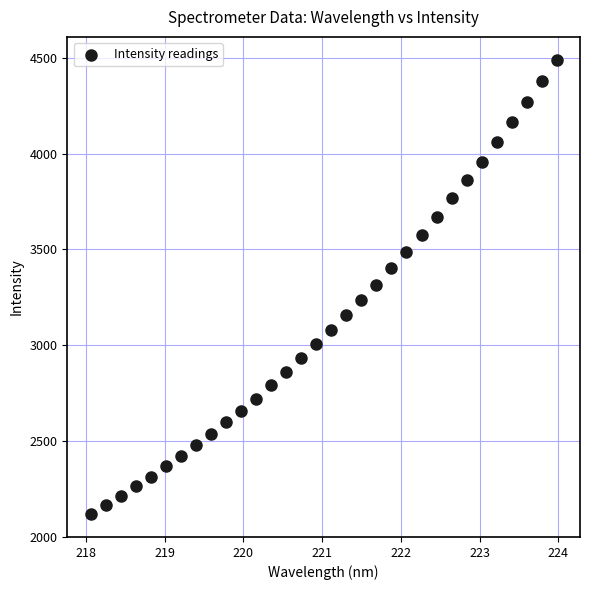

What is the range of X values (max minus min)?

5.9